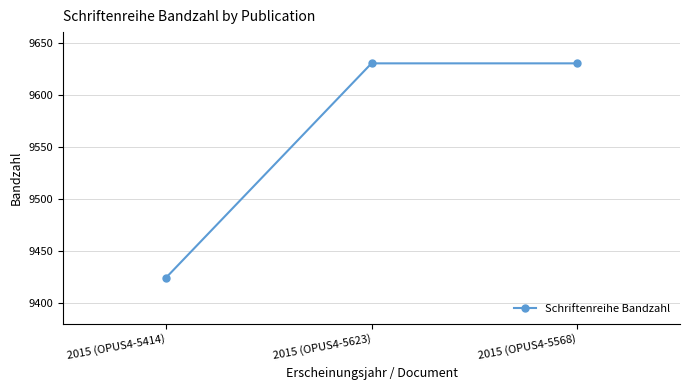

What position from the left is 2015 (OPUS4-5568)?

3